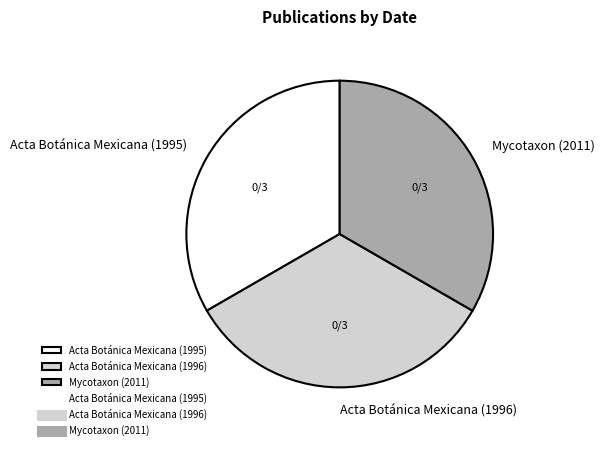

Is Mycotaxon (2011) the majority of the pie?

No